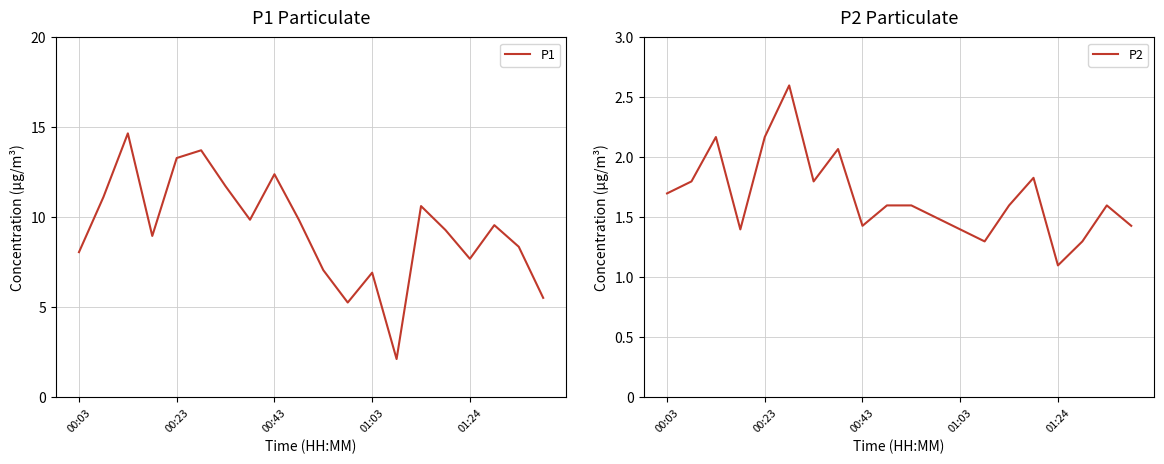

The value of P1 at 7 is 9.9. True or false?

True